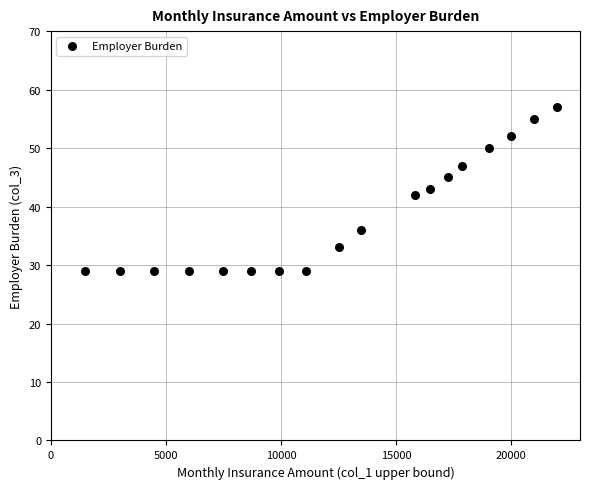

What is the range of Y values (max minus min)?

28